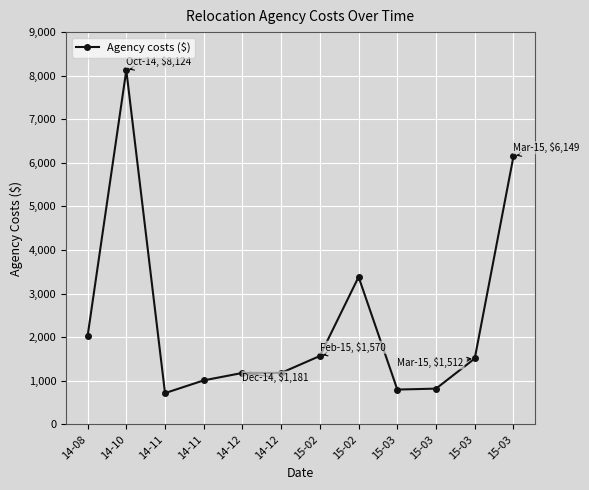

True or false: there are more than 1 points higher than both neighbors.

True